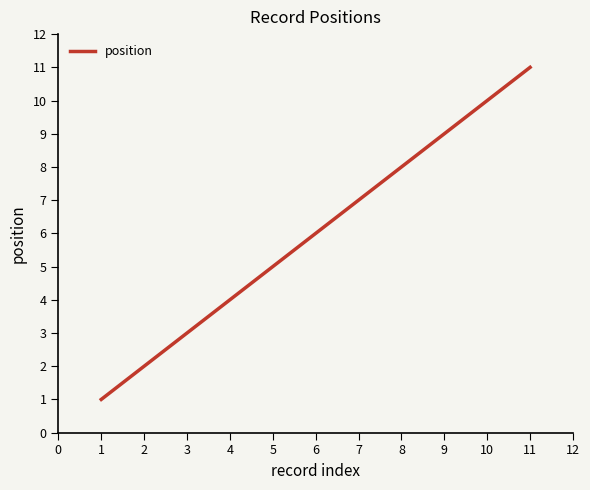

Is it true that the value at 9 is 9?

True